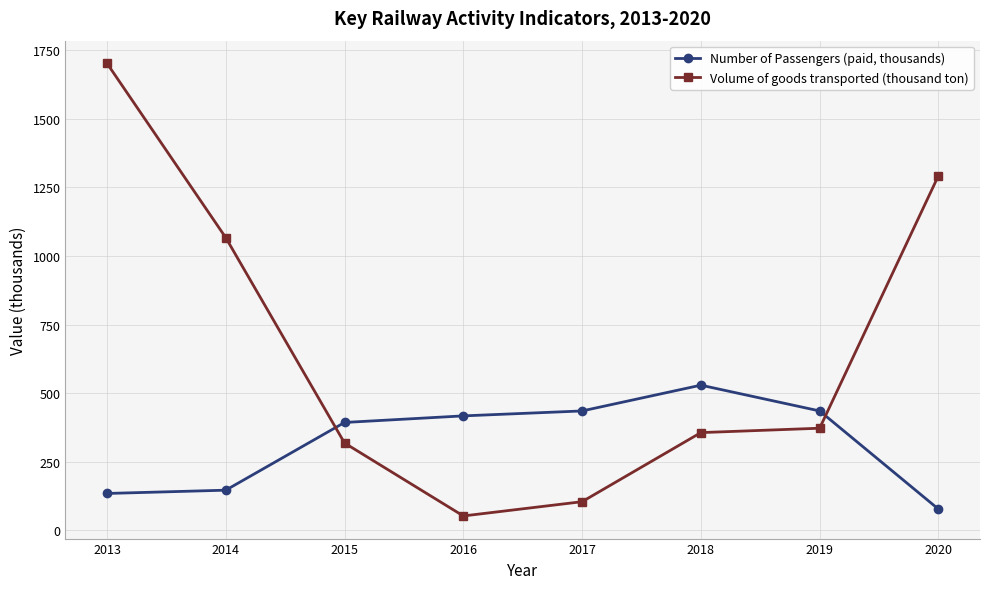

What is the spread (max minus min) of values at 2016?

365